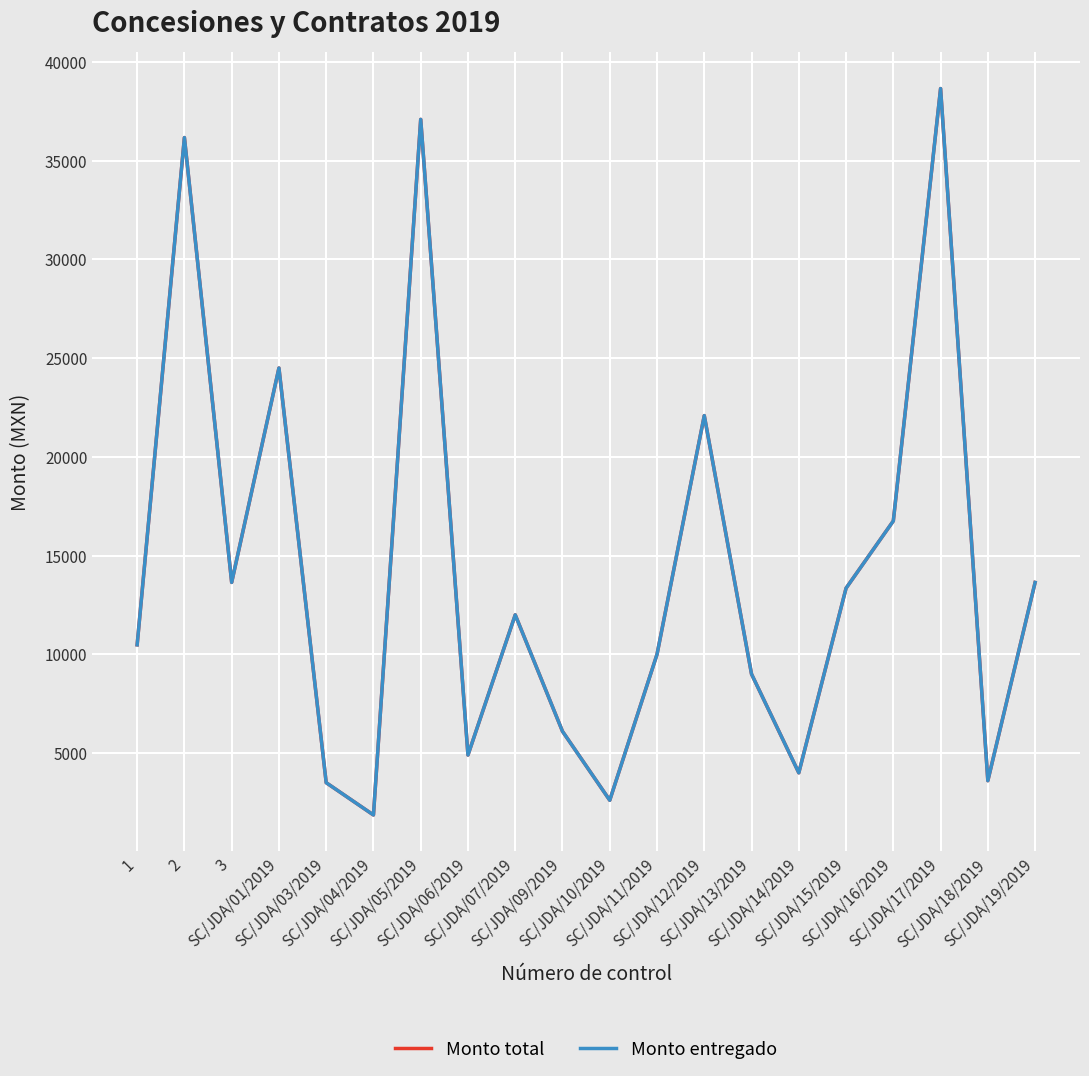

Is this an area chart (filled region under the line)?

No